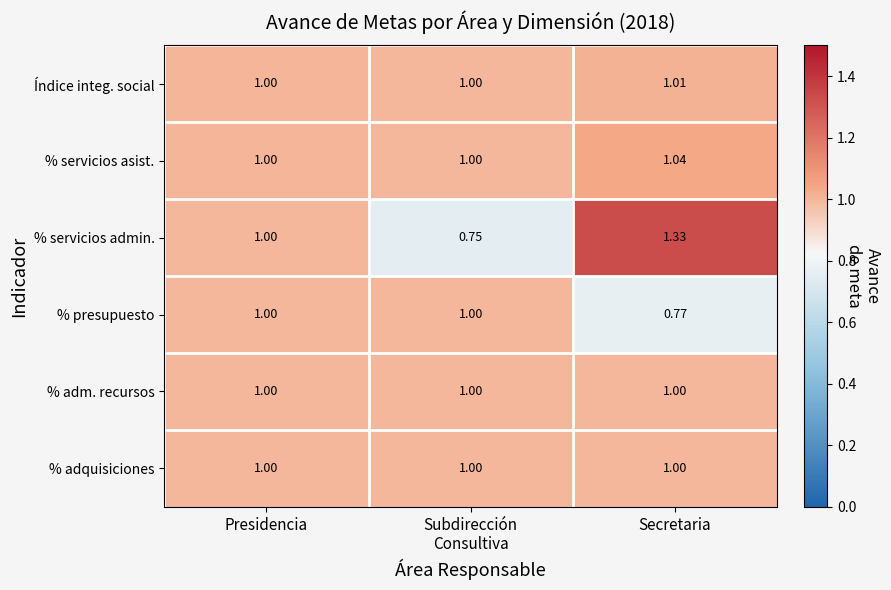

At which category does the chart reach its peak across all series?

Secretaria